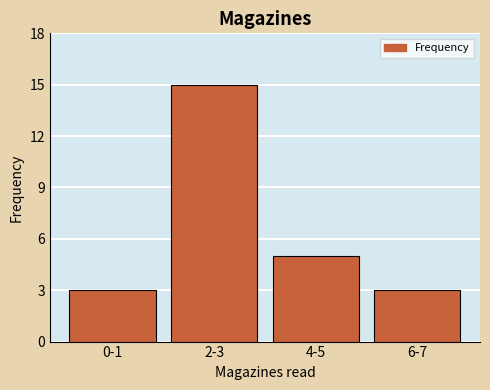

Reading left to right, what are all the values shown in this chart?

3	15	5	3